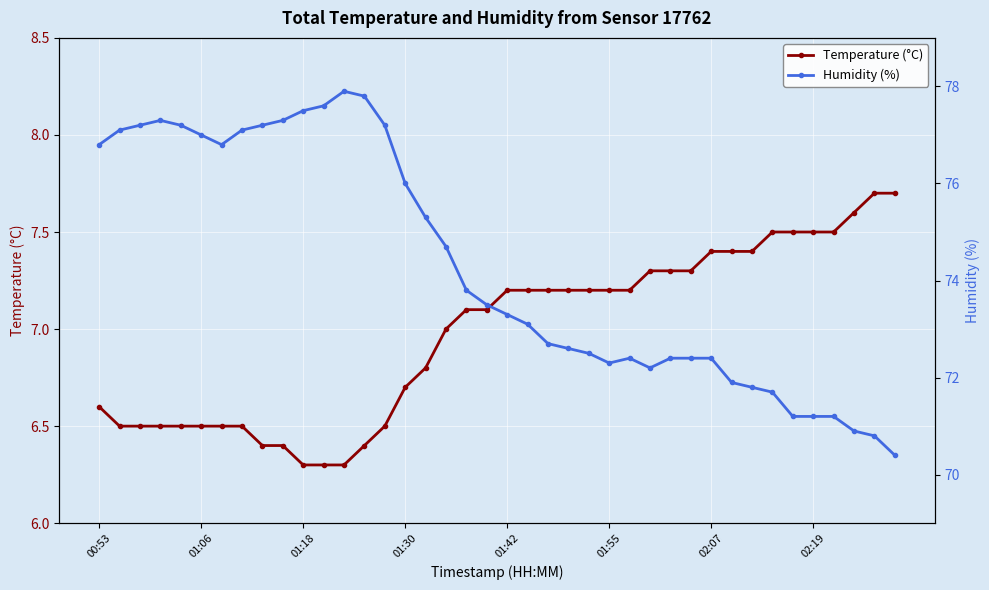

True or false: Temperature (°C) has more than 0 interior local peaks.

False